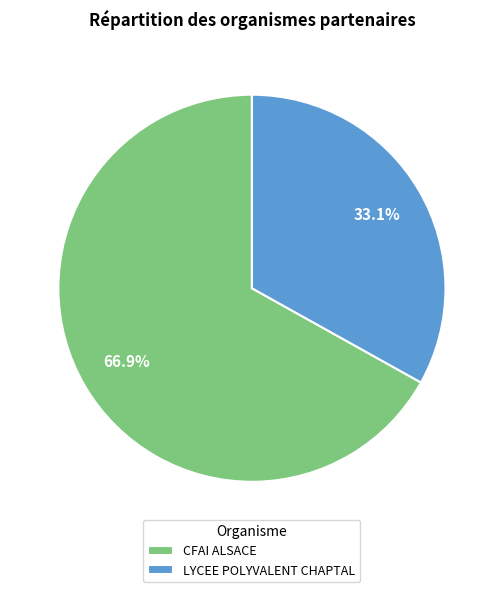

What is the ratio of the value at LYCEE POLYVALENT CHAPTAL to the value at CFAI ALSACE?

0.5